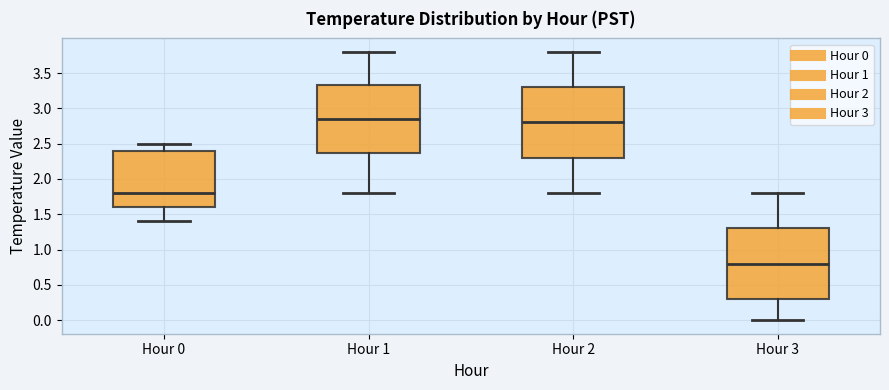

Reading left to right, transcribe this box plot: for each box, give where its median line is, the range the box spans, and where its two whiskers end, as read against the y-axis. The values are not printed on the chart, so give them approximately, as read against the axis.

Hour 0: median 1.80, box 1.60 to 2.40, whiskers 1.40 to 2.50
Hour 1: median 2.85, box 2.40 to 3.35, whiskers 1.80 to 3.80
Hour 2: median 2.80, box 2.30 to 3.30, whiskers 1.80 to 3.80
Hour 3: median 0.80, box 0.30 to 1.30, whiskers 0.00 to 1.80